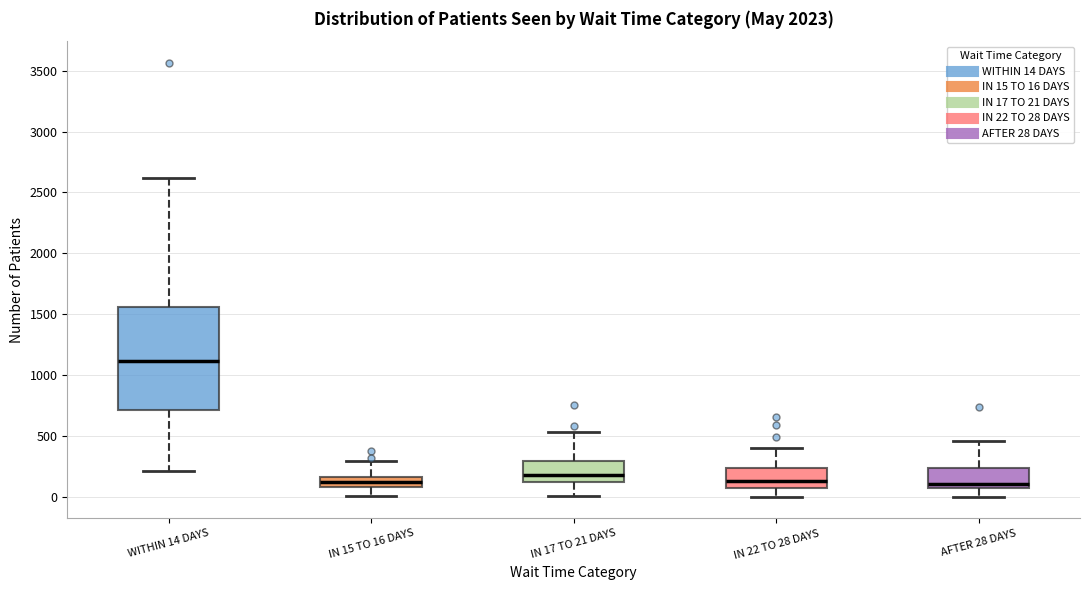

Reading left to right, transcribe this box plot: for each box, give where its median line is, the range the box spans, and where its two whiskers end, as read against the y-axis. The values are not printed on the chart, so give them approximately, as read against the axis.

WITHIN 14 DAYS: median 1100, box 700 to 1550, whiskers 200 to 2600
IN 15 TO 16 DAYS: median 100 (inside the box), box 100 to 150, whiskers 0 to 300
IN 17 TO 21 DAYS: median 200, box 100 to 300, whiskers 0 to 550
IN 22 TO 28 DAYS: median 150, box 50 to 250, whiskers 0 to 400
AFTER 28 DAYS: median 100 (just above the box's lower edge), box 100 to 250, whiskers 0 to 450